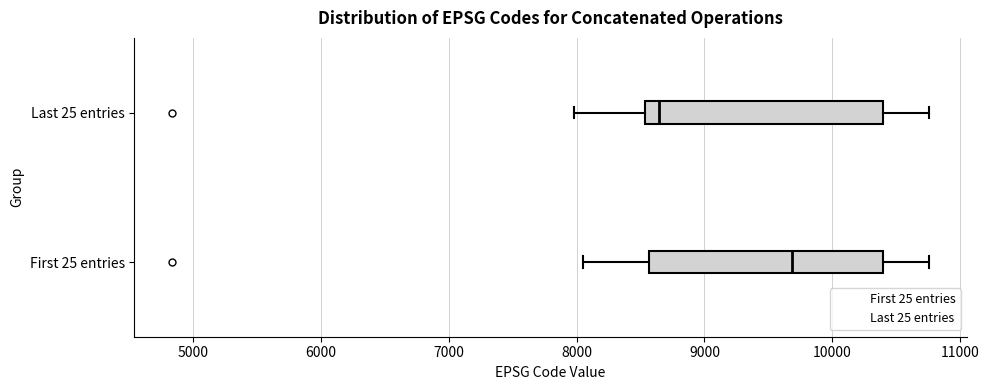

Reading bottom to top, read every box against the x-axis: the position of its median line, the range the box covers, and the ends of its whiskers. The values are not printed on the chart, so give them approximately, as read against the axis.

First 25 entries: median 9700, box 8600 to 10400, whiskers 8000 to 10800
Last 25 entries: median 8600, box 8500 to 10400, whiskers 8000 to 10800